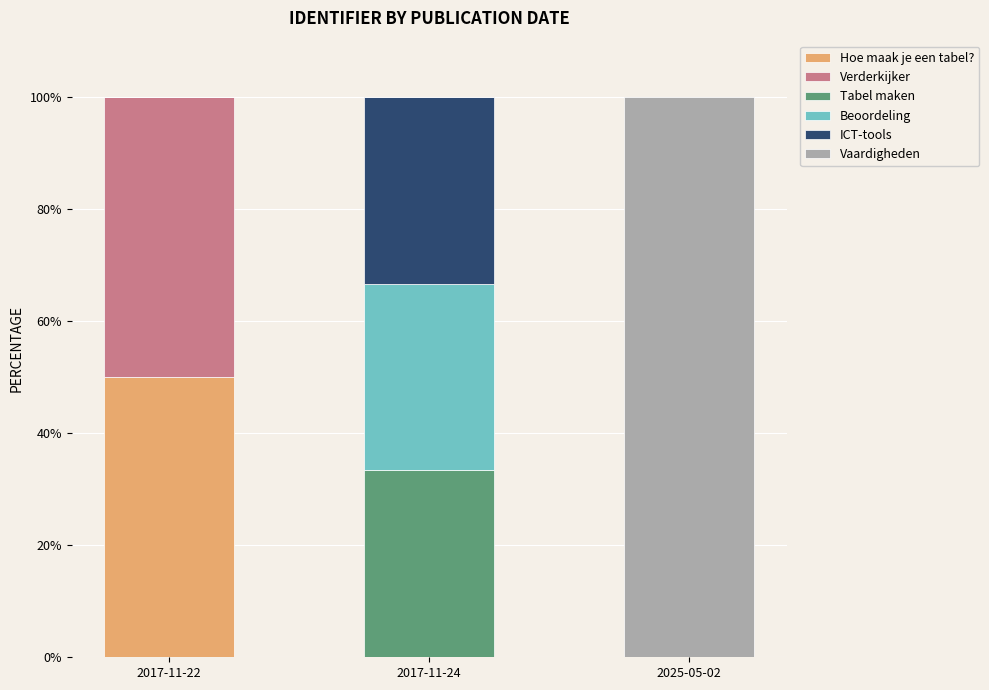

What is the sum of all Hoe maak je een tabel? values?

50.0